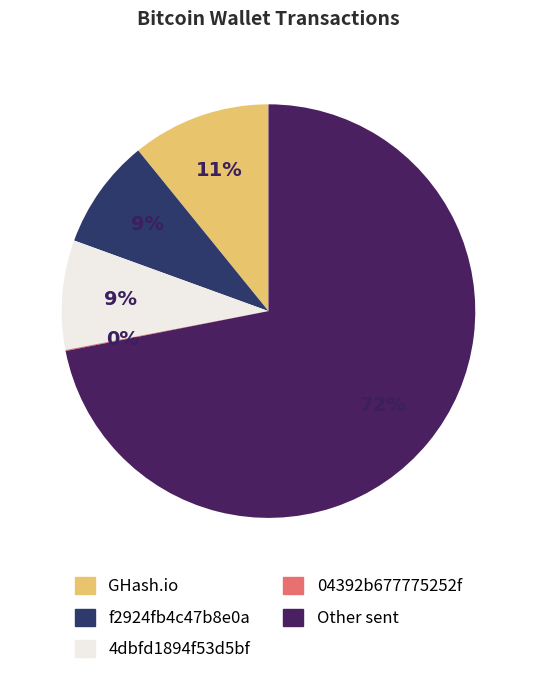

True or false: GHash.io accounts for 5% of the total.

False